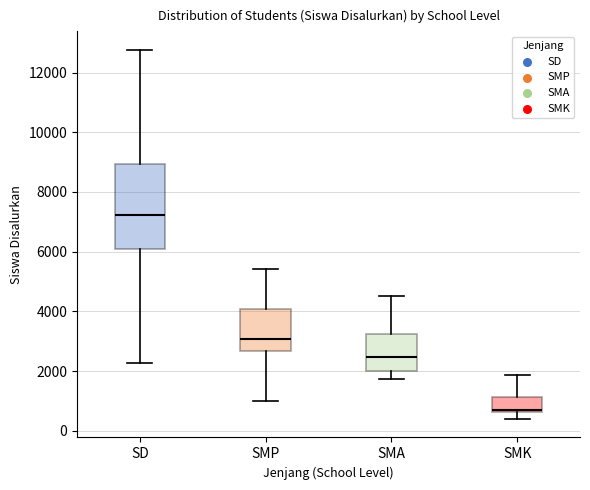

Where does the median line of the box for SMP sit on the y-axis? The values are not printed on the chart, so give them approximately, as read against the axis.

3000